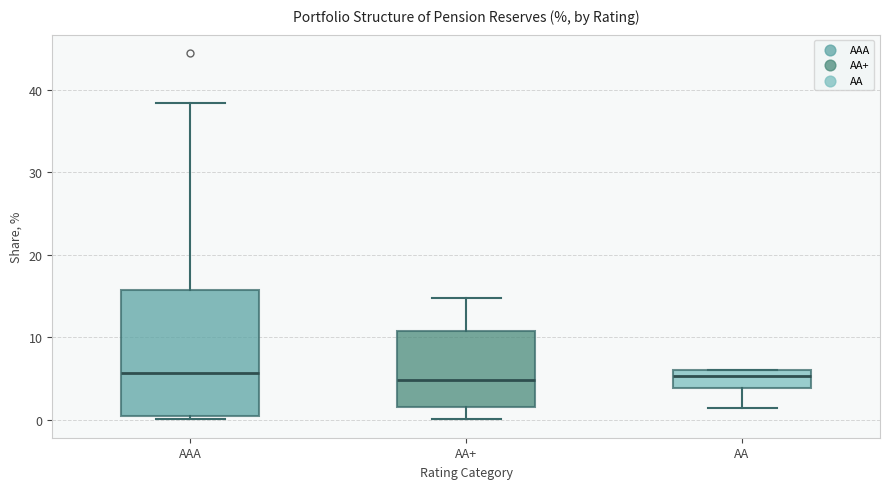

Where does the median line of the box for AAA sit on the y-axis? The values are not printed on the chart, so give them approximately, as read against the axis.

6